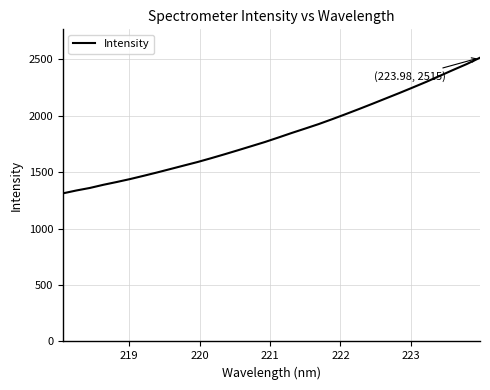

Does the chart display data point markers on the line(s)?

No